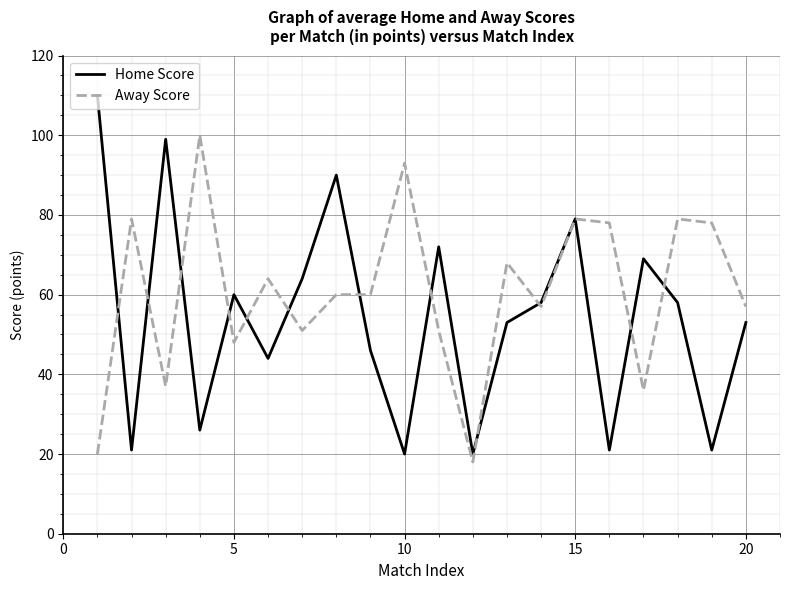

Which series has the widest spread of values?

Home Score